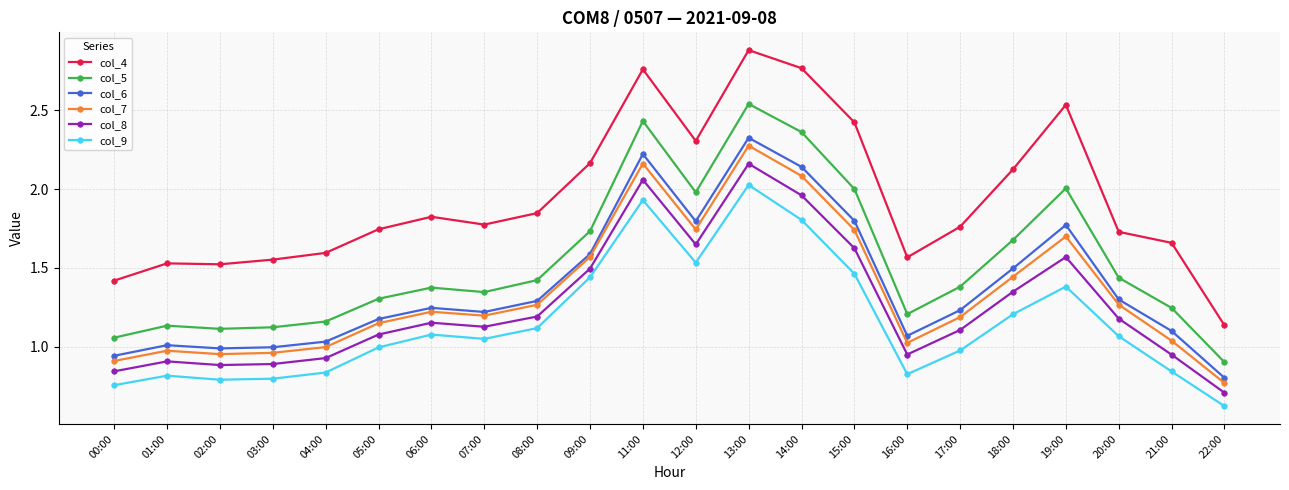

Which series has the widest spread of values?

col_4